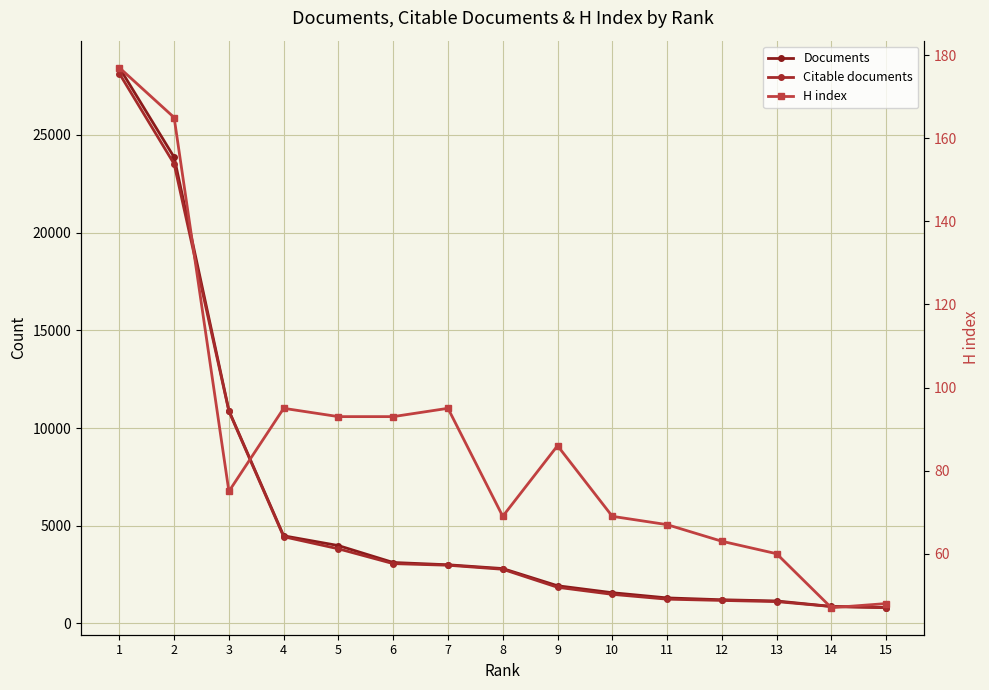

What is the difference between the second highest and minimum values in the Documents series?

23035